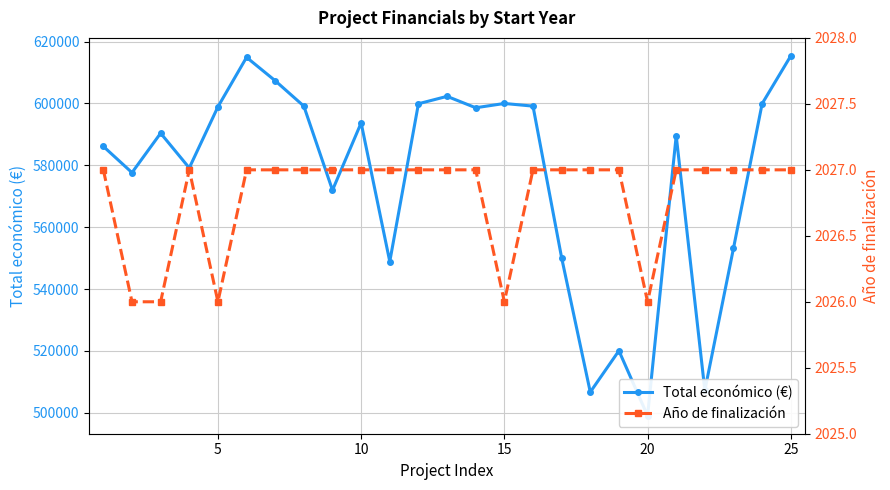

What is the minimum value shown in the chart?

2026.0